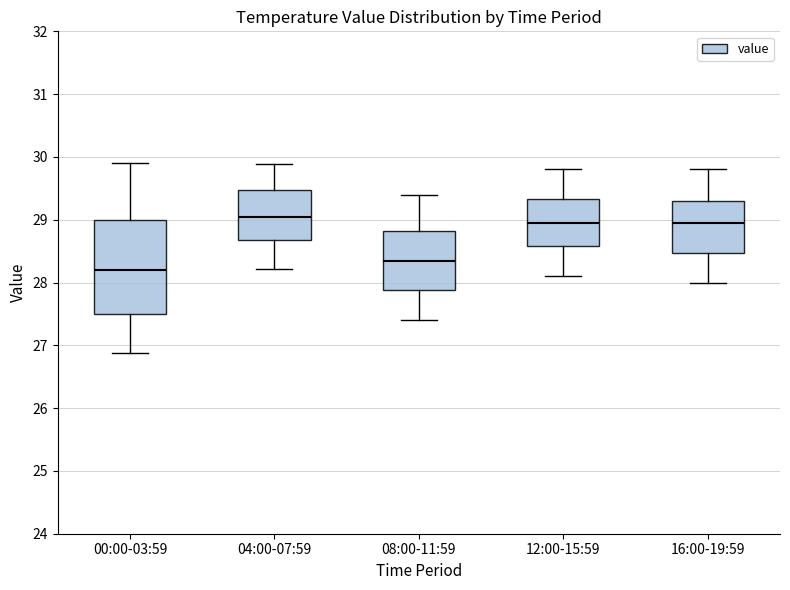

Comparing the boxes themselves (not the whiskers), which one is the tallest?

00:00-03:59